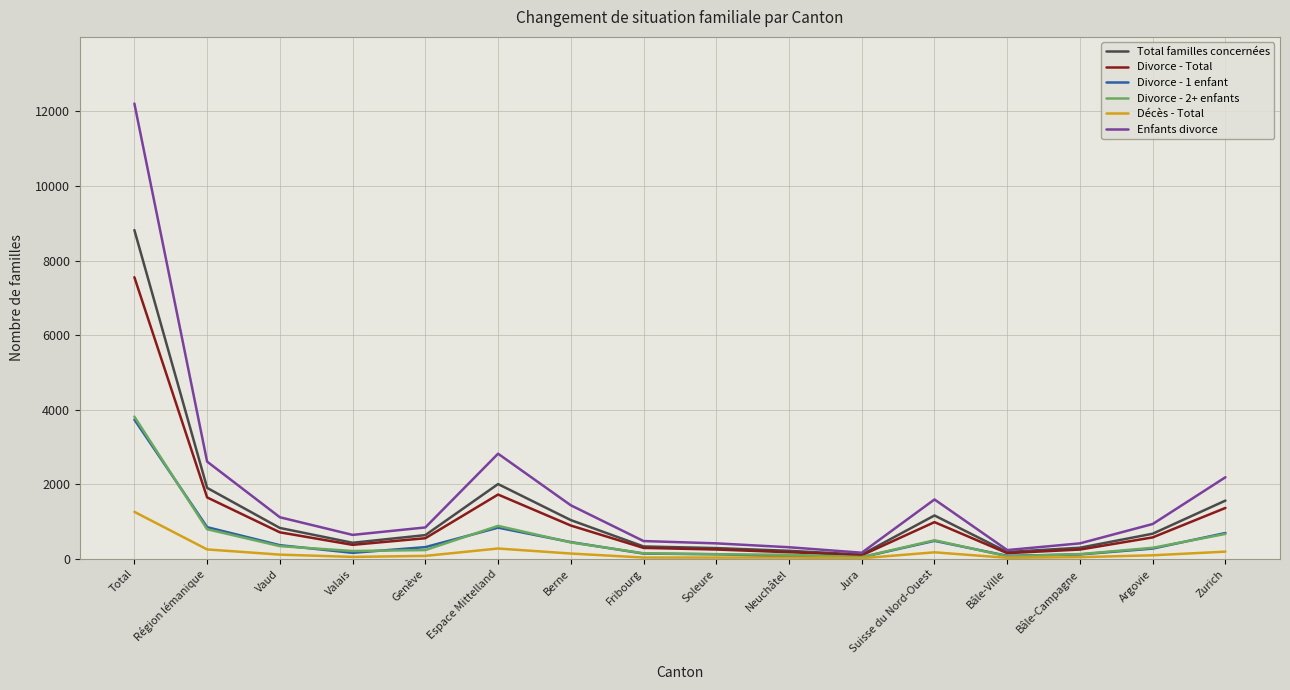

The Enfants divorce series shows 1119 at Vaud. True or false?

True